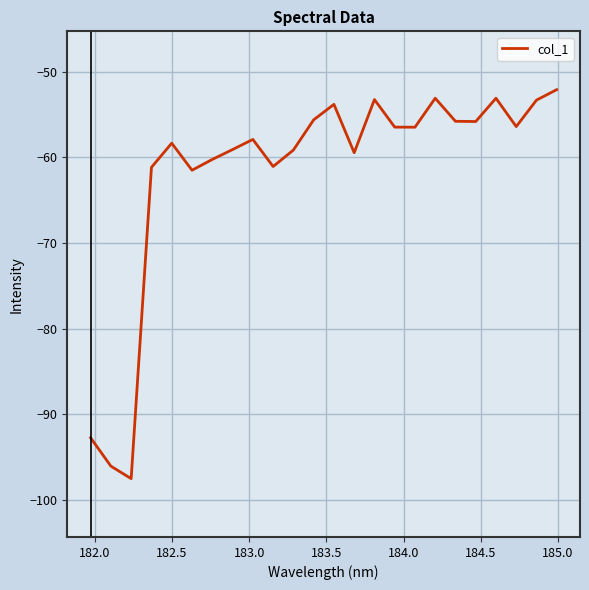

What is the smallest value displayed?

-97.5